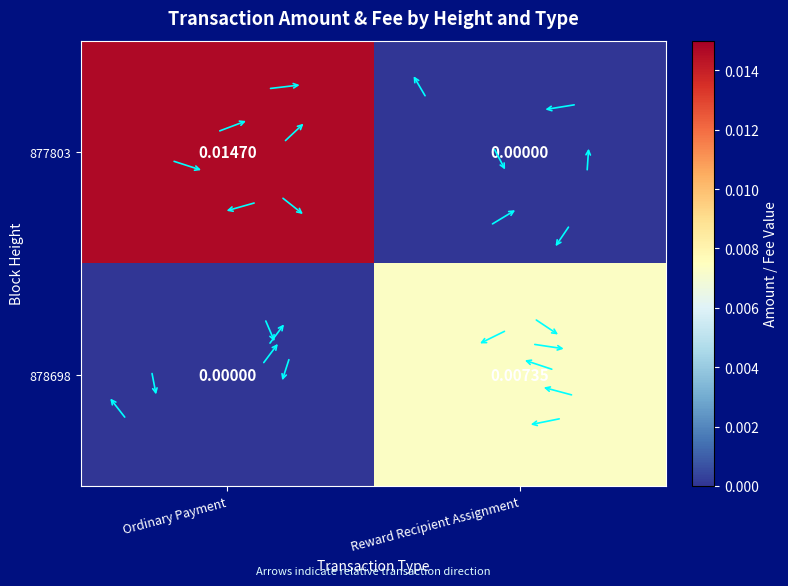

Rank the series by their maximum value, from highest to lowest.

877803, 878698